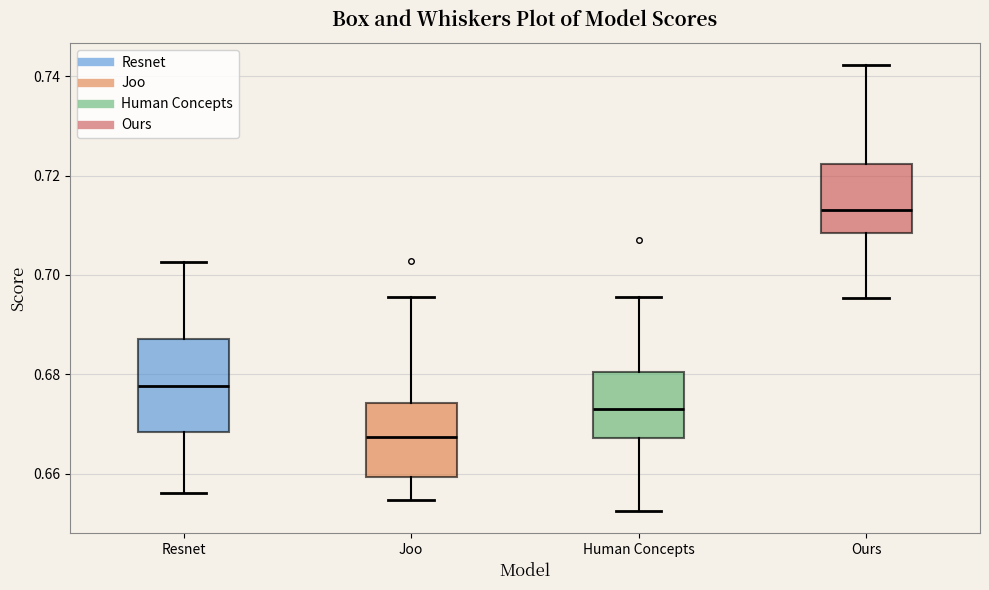

Which box has the lowest median line?

Joo